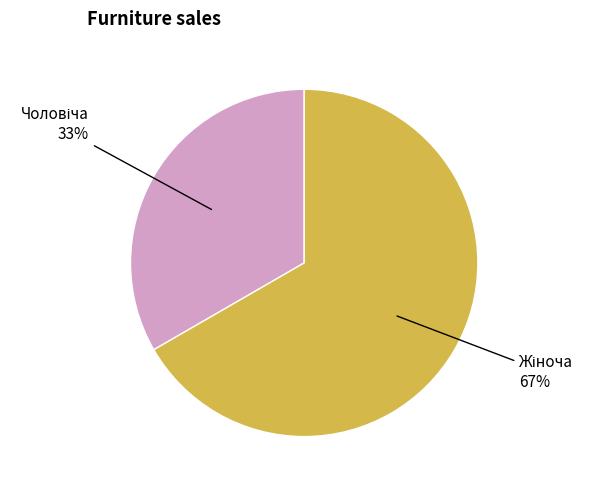

Is there a majority slice in this chart?

Yes